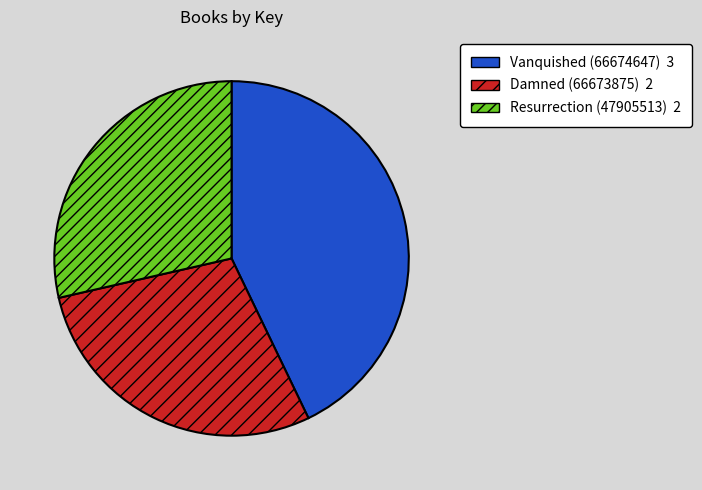

Is Resurrection (47905513) the majority of the pie?

No